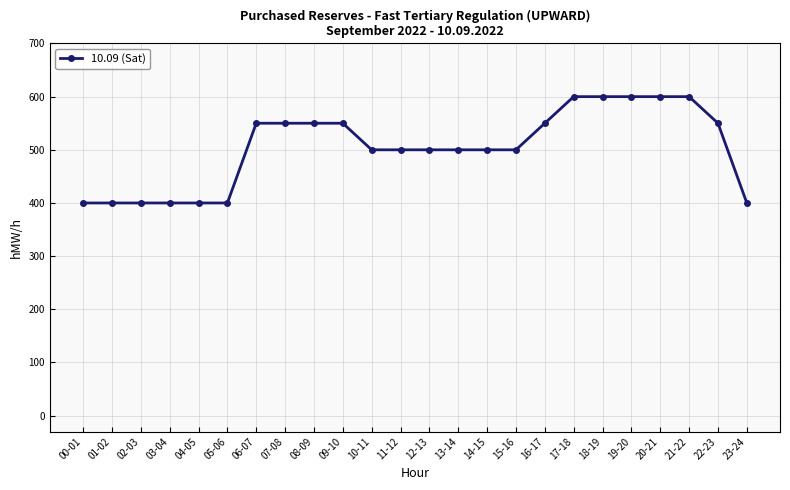

Which has a higher value, 14-15 or 23-24?

14-15